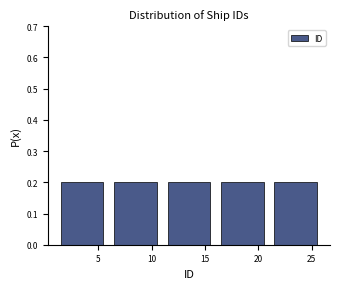

Reading left to right, list every bar in this chart as the range it spans on the x-axis followed by its height. The values are not printed on the chart, so give them approximately, as read against the axis.

1 to 6: 0.2
6 to 11: 0.2
11 to 16: 0.2
16 to 21: 0.2
21 to 26: 0.2